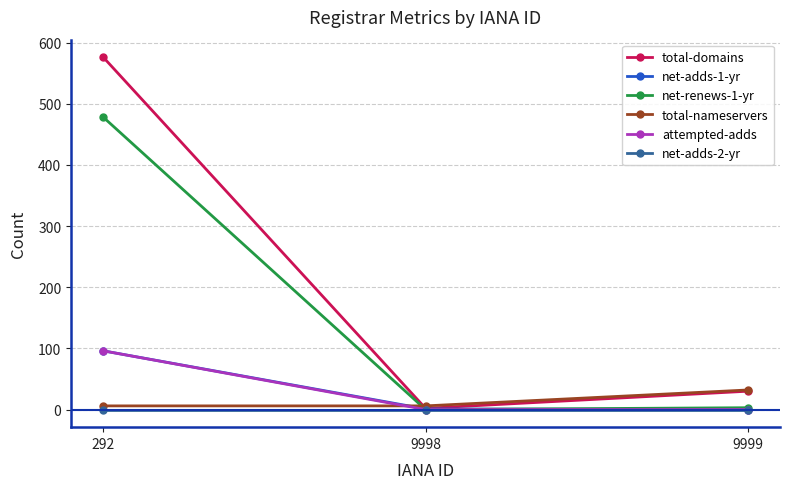

At which category is the sum across all series the highest?

292